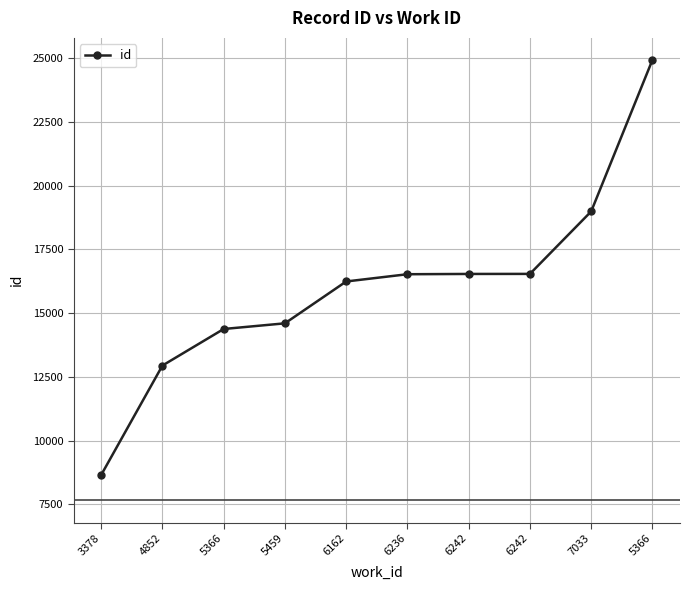

How many data points are less than 16526?

5